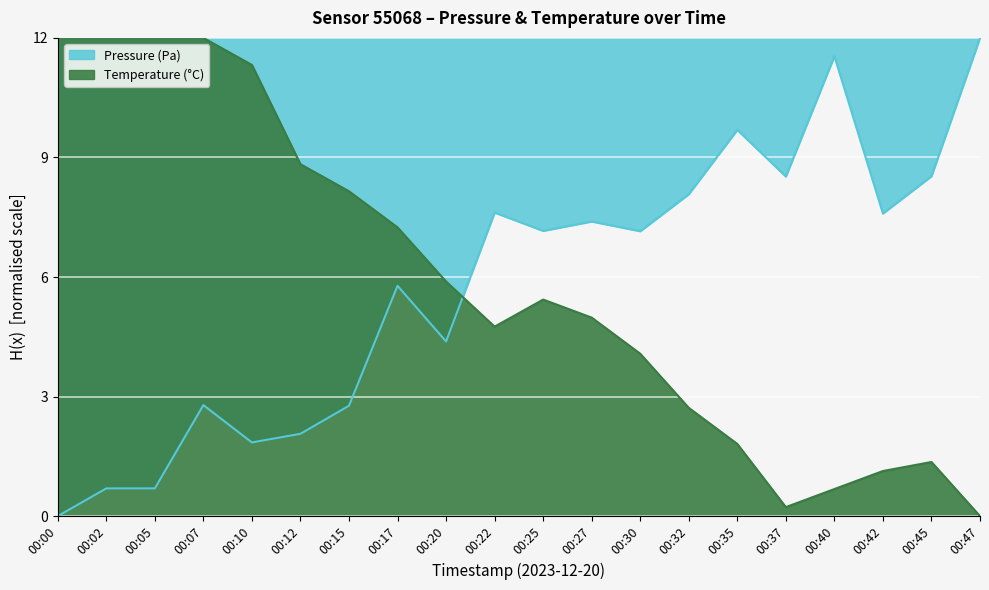

At which label does pressure first exceed 7?

00:22